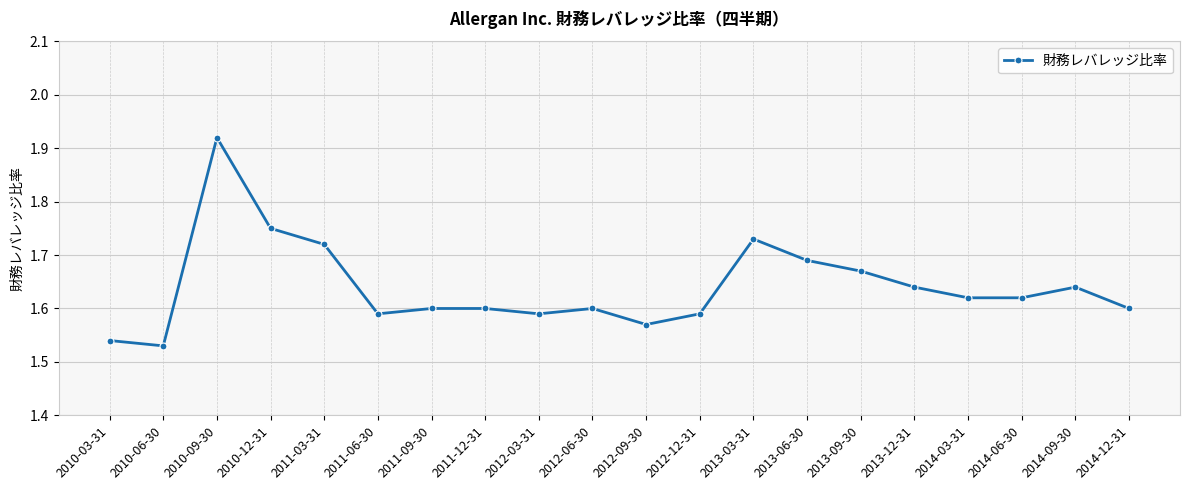

The value at 2013-03-31 is 0.5. True or false?

False